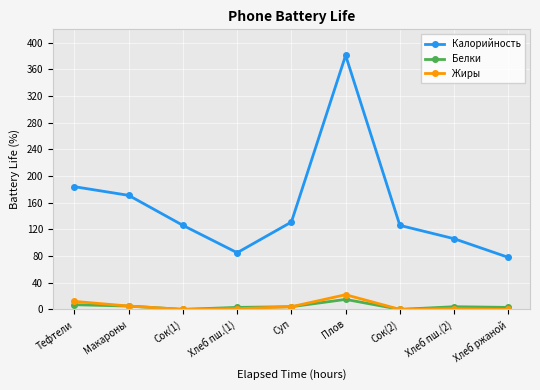

Does the chart display data point markers on the line(s)?

Yes